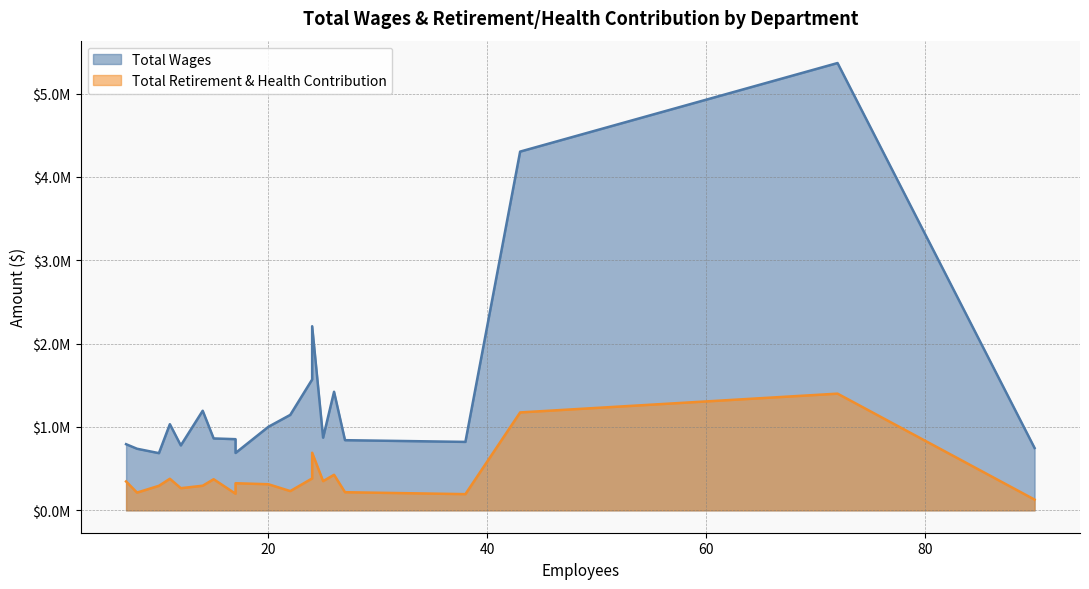

Which series has the widest spread of values?

Total Wages